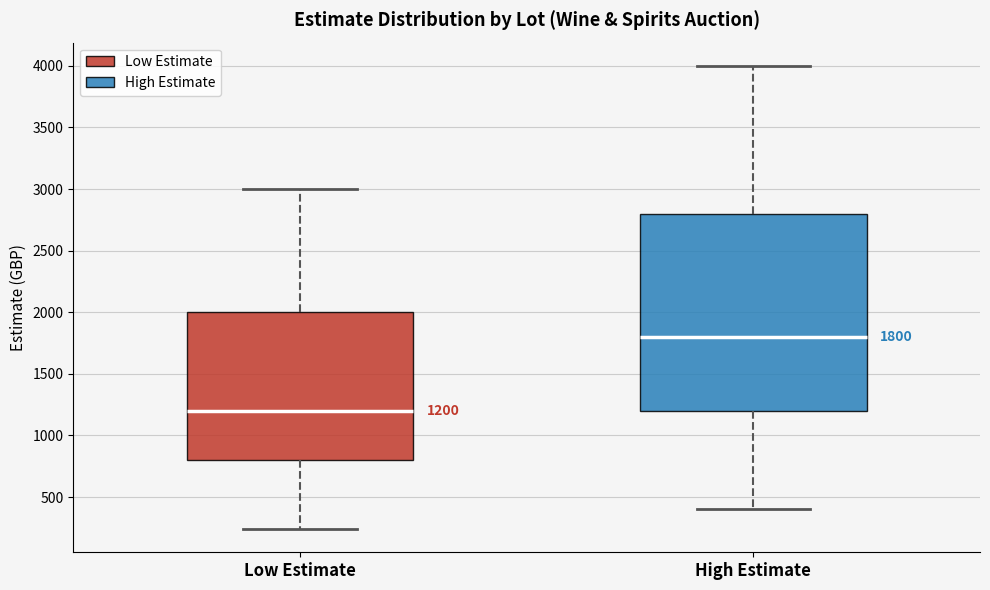

Which box has the lowest median line?

Low Estimate